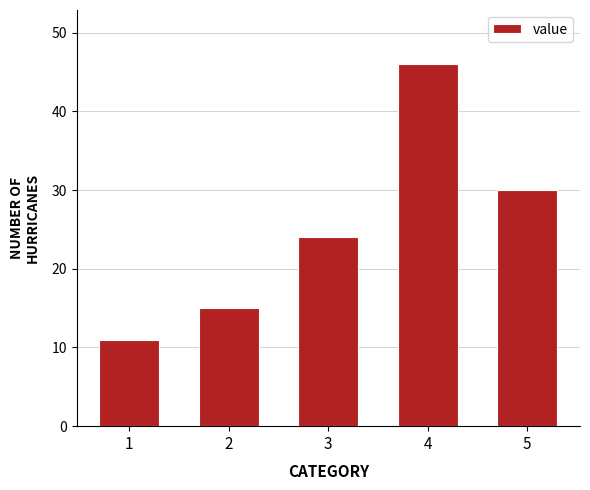

Reading left to right, extract all data points from this chart.

1=11	2=15	3=24	4=46	5=30